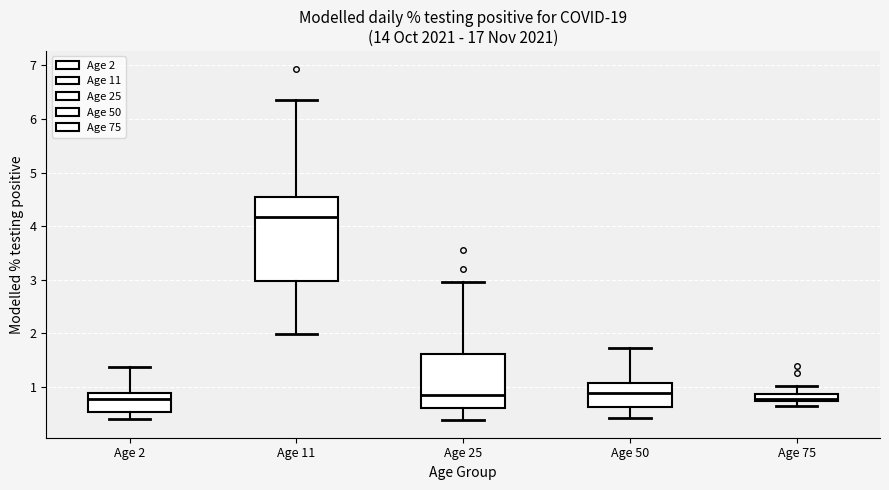

Where is the lower edge of the box for Age 75 on the y-axis? The values are not printed on the chart, so give them approximately, as read against the axis.

0.7